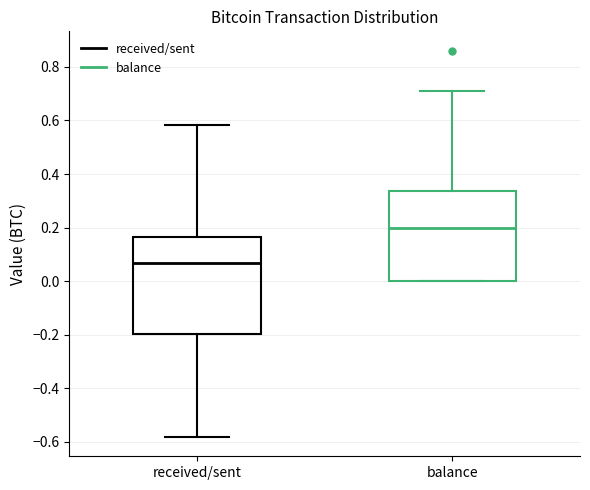

Reading left to right, transcribe this box plot: for each box, give where its median line is, the range the box spans, and where its two whiskers end, as read against the y-axis. The values are not printed on the chart, so give them approximately, as read against the axis.

received/sent: median 0.06, box -0.20 to 0.16, whiskers -0.58 to 0.58
balance: median 0.20, box 0.00 to 0.34, whiskers 0.00 to 0.72